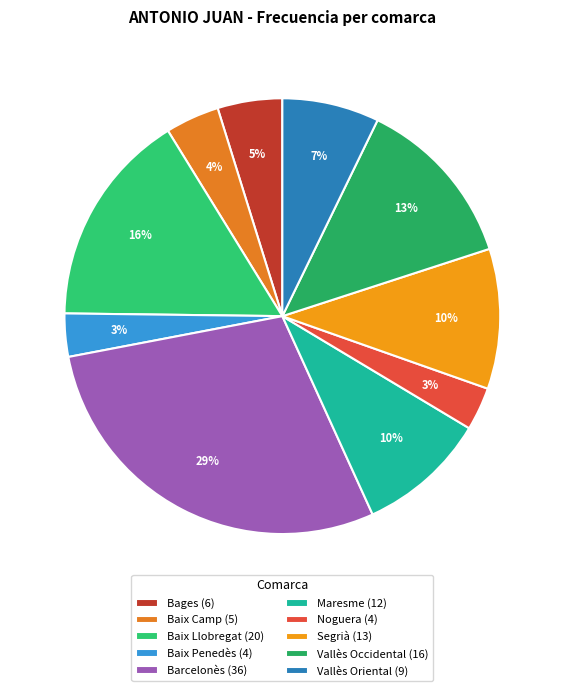

How many segments does this pie chart have?

10